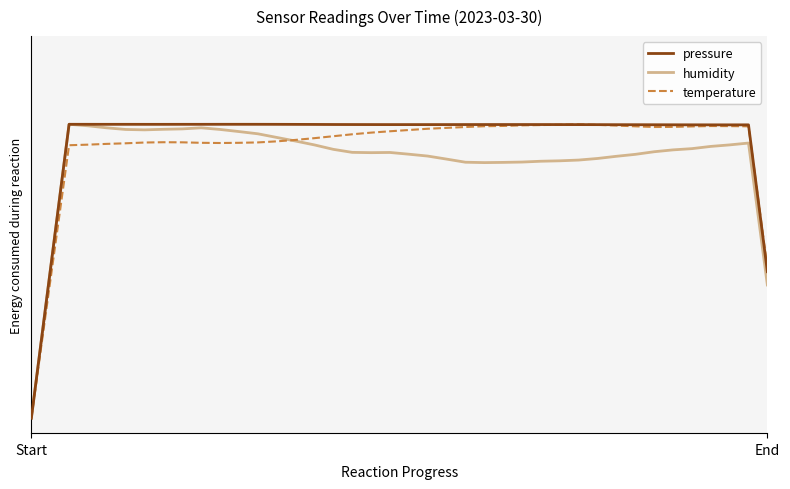

What is the value of the humidity point at the 9th from the left?

1.0